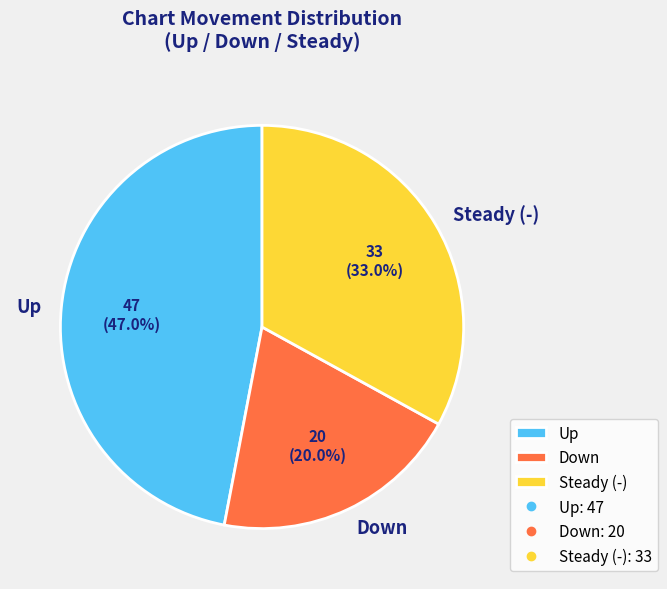

Rank the categories by value from lowest to highest.

Down, Steady (-), Up